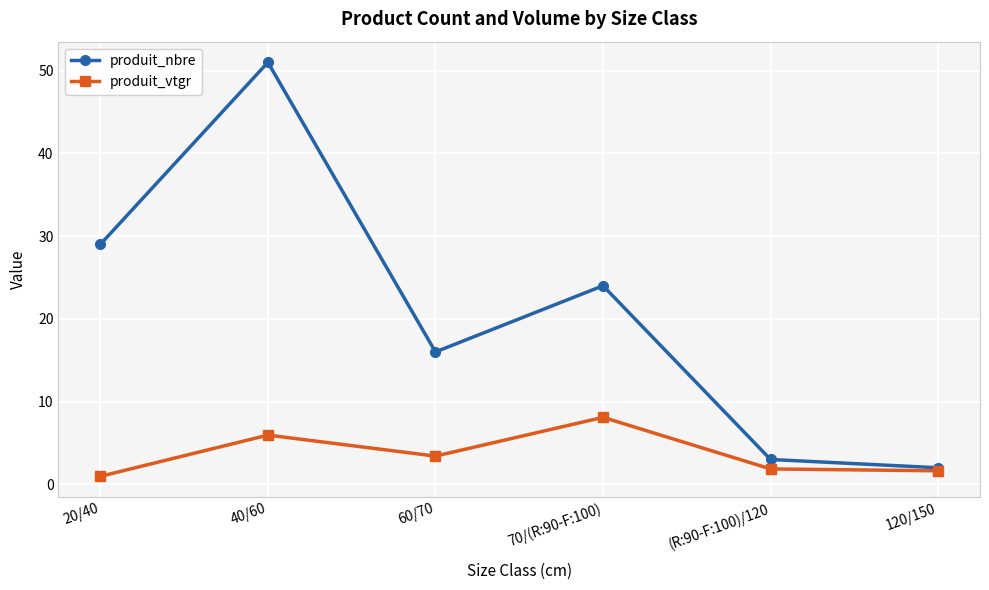

At which label does produit_nbre reach its peak?

40/60